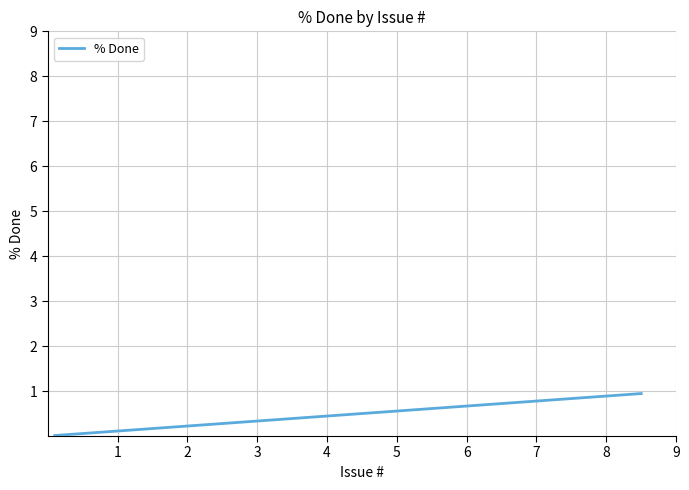

What is the difference between the maximum and minimum values?

0.9